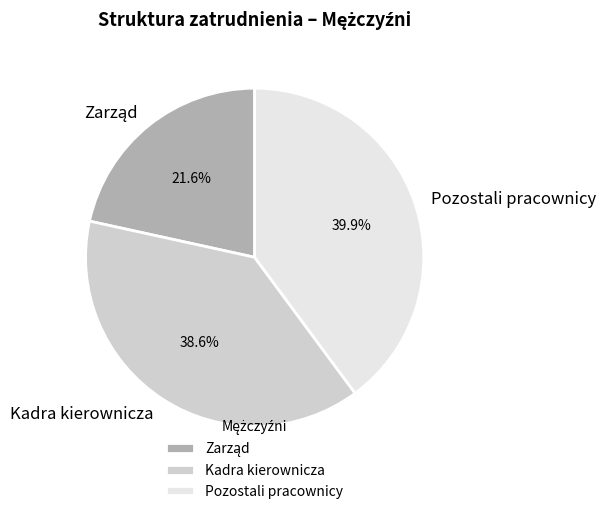

To the nearest percent, what percentage of the pie is Kadra kierownicza?

39%